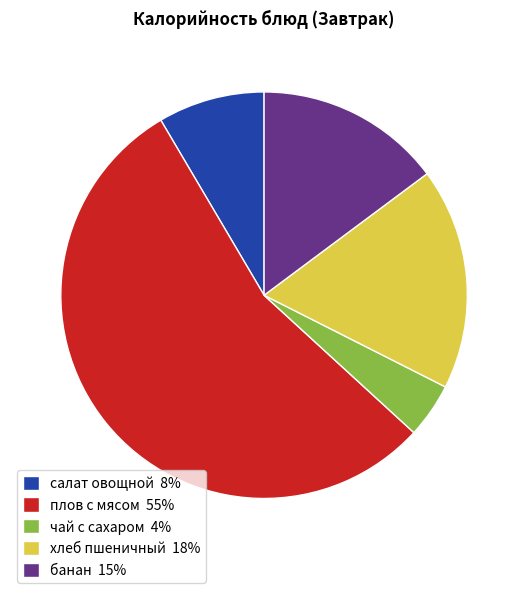

Do чай с сахаром 4% and банан 15% together represent more than half of the pie?

No